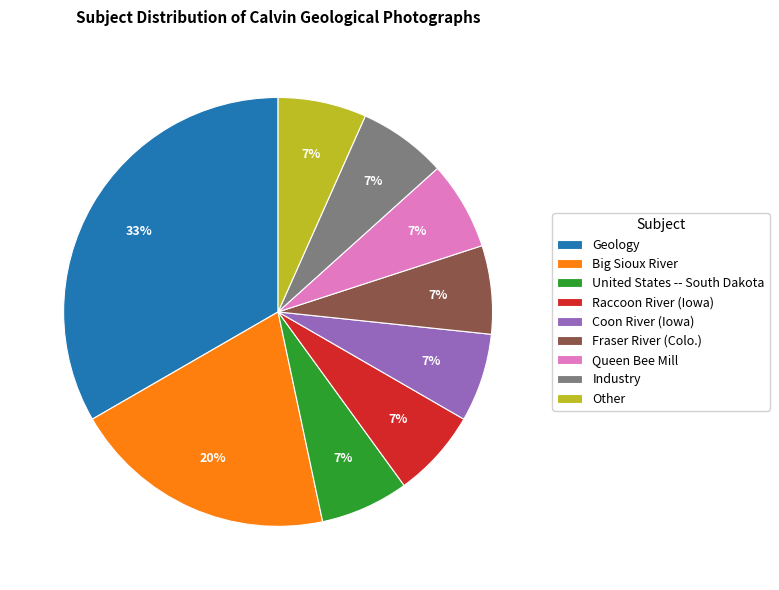

Between Queen Bee Mill and Geology, which is larger?

Geology